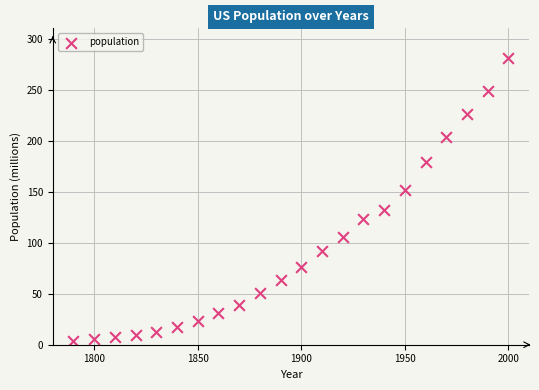

What is the range of X values (max minus min)?

210.0